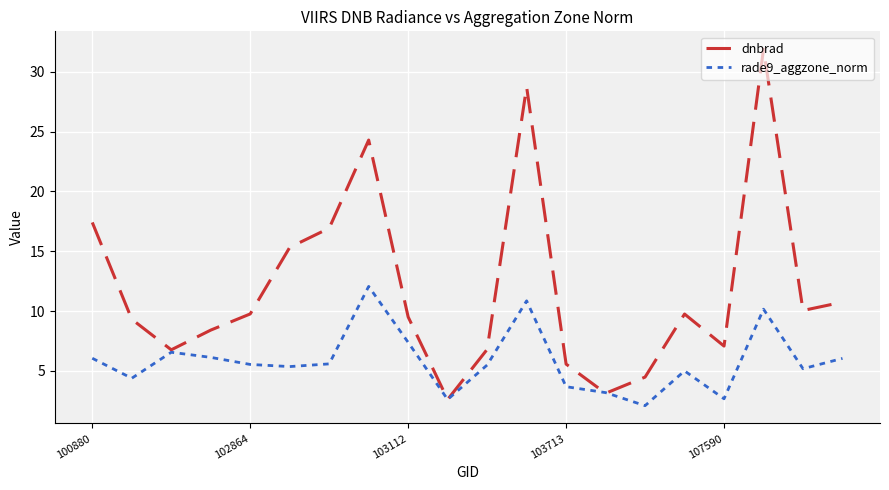

List the series in order of their overall mean, highest first.

dnbrad, rade9_aggzone_norm